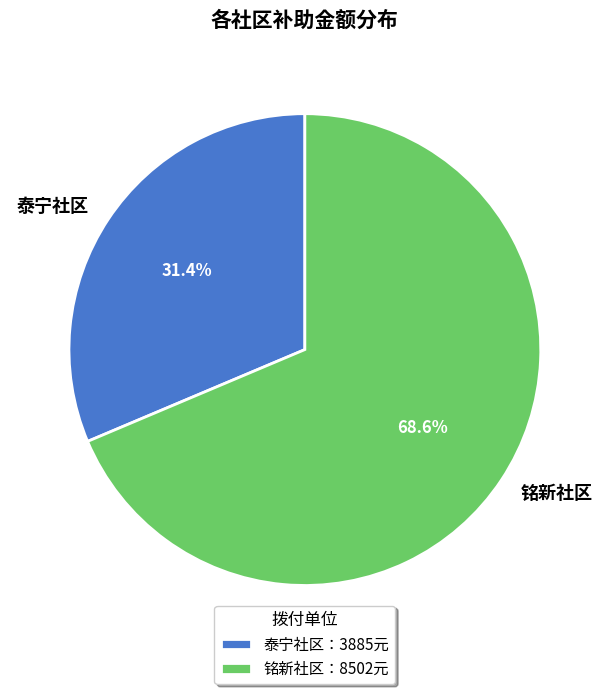

Rank the categories by value from lowest to highest.

泰宁社区, 铭新社区